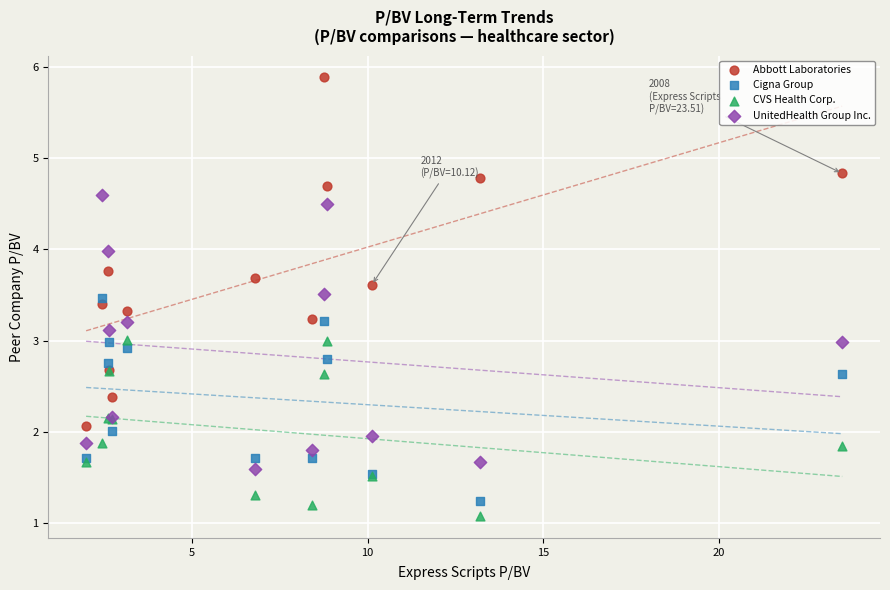

What are all the series names shown in the legend?

Abbott Laboratories, Cigna Group, CVS Health Corp., UnitedHealth Group Inc.